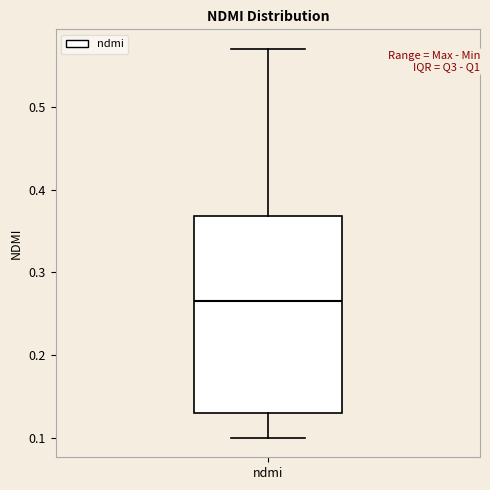

Read this box plot against the y-axis: the position of the median line, the range covered by the box, and the ends of both whiskers. The values are not printed on the chart, so give them approximately, as read against the axis.

median 0.27, box 0.13 to 0.37, whiskers 0.10 to 0.57